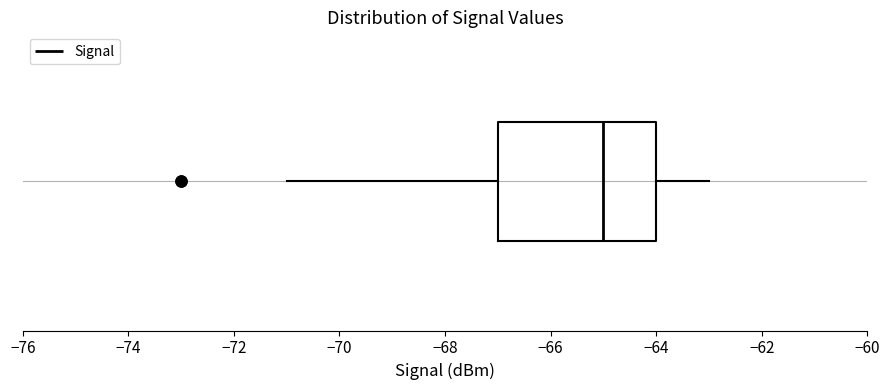

Read this box plot against the x-axis: the position of the median line, the range covered by the box, and the ends of both whiskers. The values are not printed on the chart, so give them approximately, as read against the axis.

median -65, box -67 to -64, whiskers -71 to -63